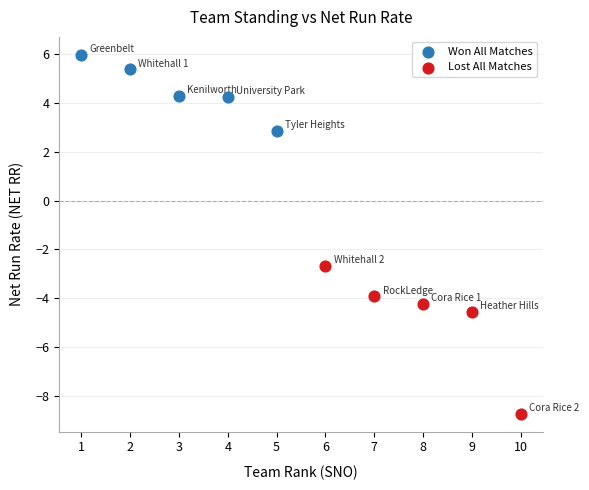

Which series contains the highest Y value?

Won All Matches